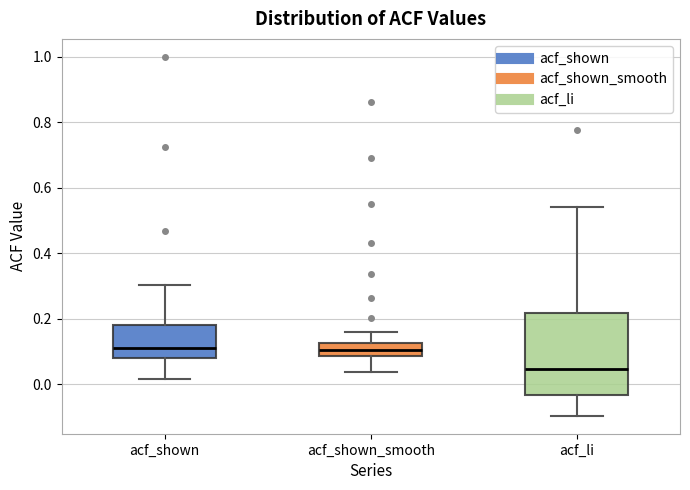

Reading left to right, read every box against the y-axis: the position of its median line, the range the box covers, and the ends of its whiskers. The values are not printed on the chart, so give them approximately, as read against the axis.

acf_shown: median 0.12, box 0.08 to 0.18, whiskers 0.02 to 0.30
acf_shown_smooth: median 0.10, box 0.08 to 0.12, whiskers 0.04 to 0.16
acf_li: median 0.04, box -0.04 to 0.22, whiskers -0.10 to 0.54